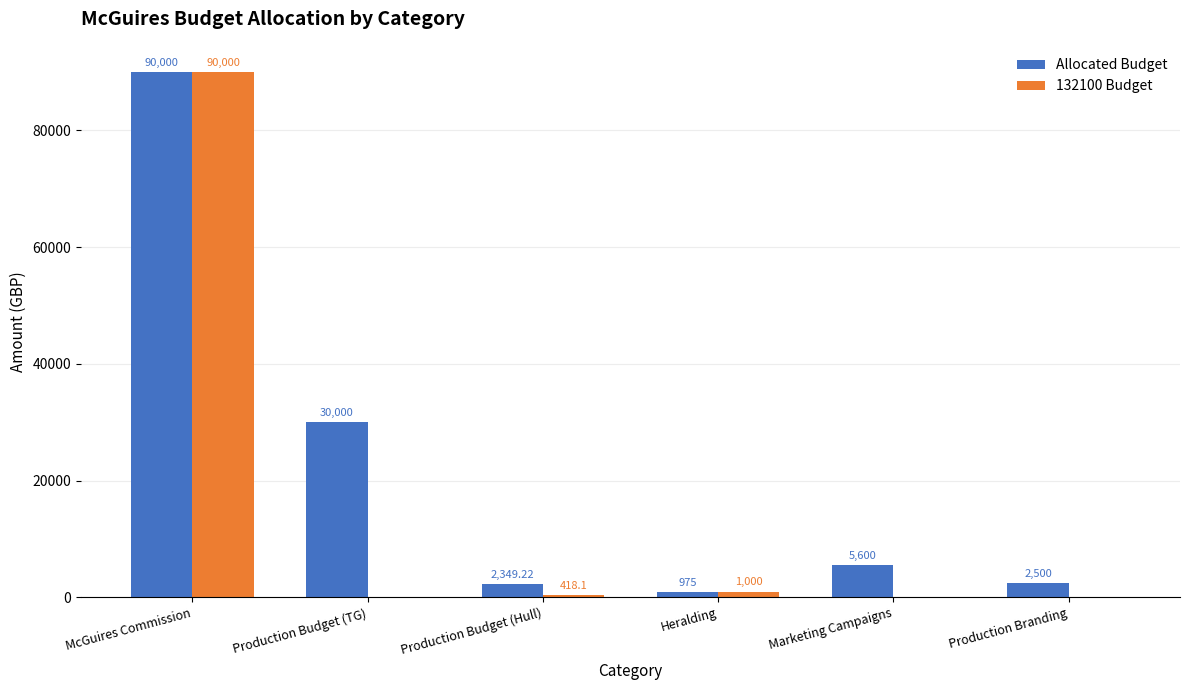

How many positive values does the 132100 Budget series have?

3